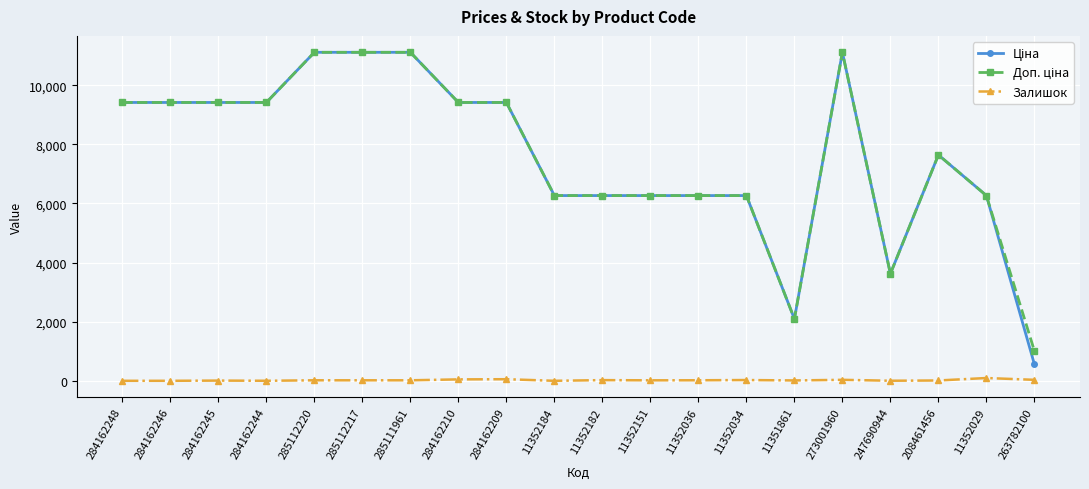

What is the total value across all series at 284162246?

18833.7